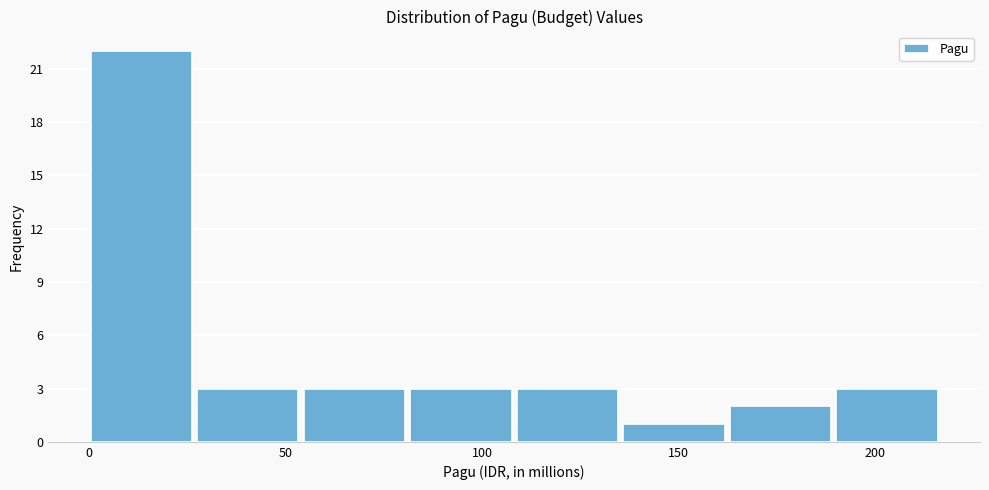

Reading left to right, list every bar in this chart as the range it spans on the x-axis followed by its height. Neither the bar edges nor the heights are printed on the chart, so give them approximately, as read against the axes.

0 to 30: 22
30 to 55: 3
55 to 80: 3
80 to 110: 3
110 to 135: 3
135 to 165: 1
165 to 190: 2
190 to 215: 3